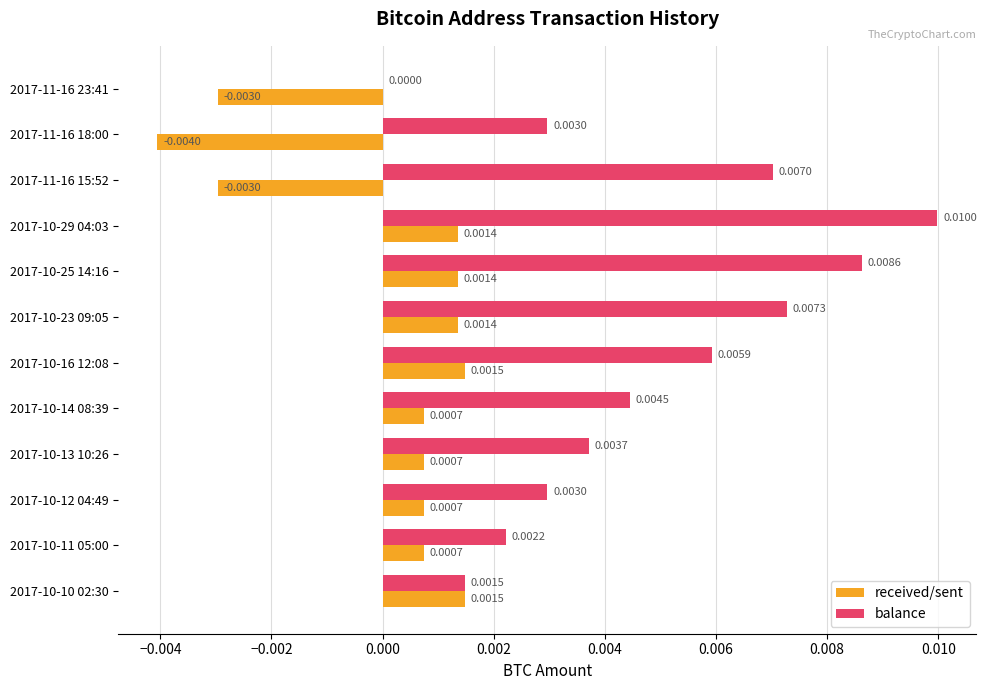

Which series changed the most between 2017-10-14 08:39 and 2017-10-11 05:00?

balance